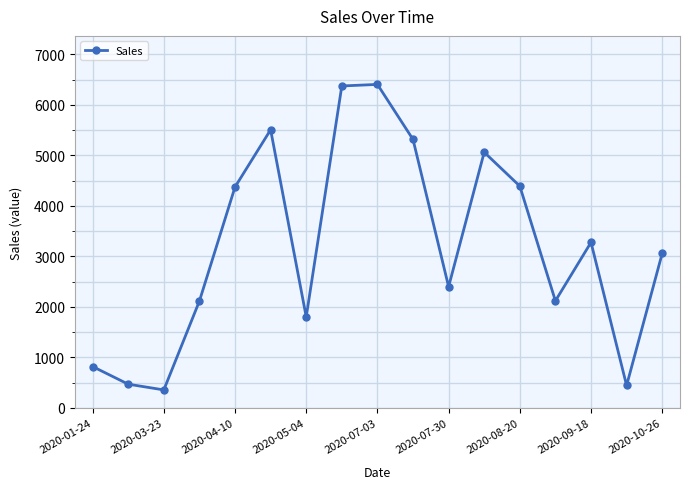

What is the sum of all values?

54288.3